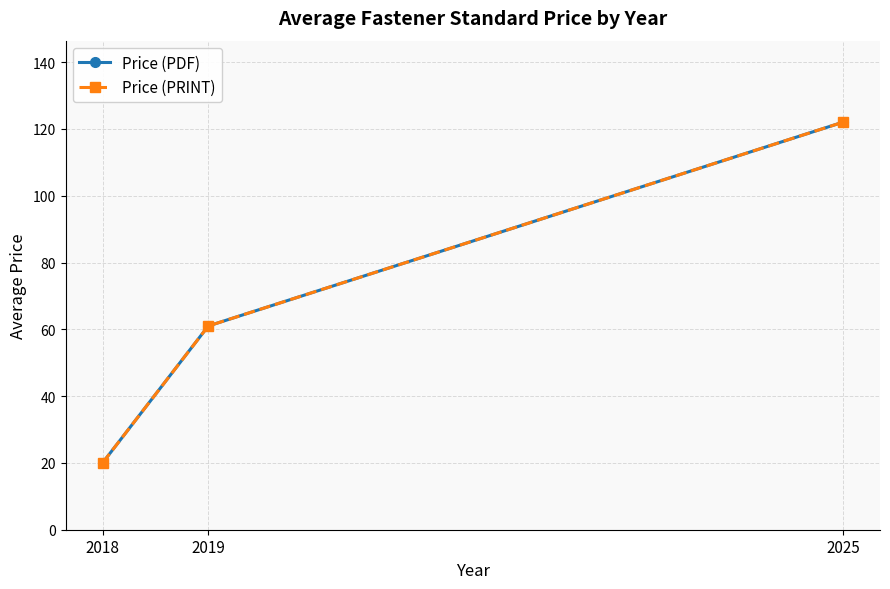

Does the chart have visible grid lines?

Yes